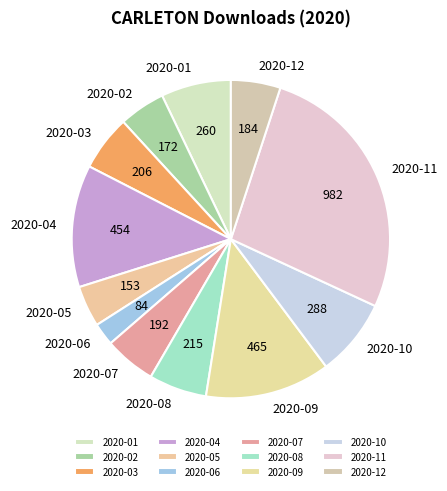

Combined, do 2020-07 and 2020-04 account for over 50%?

No